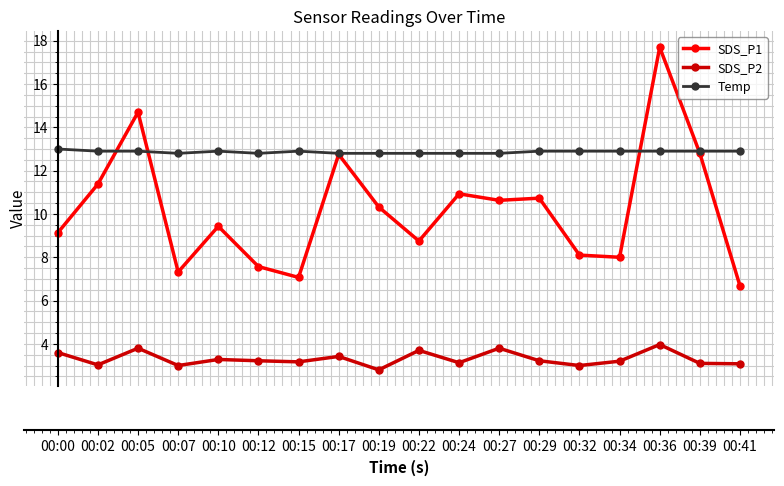

What is the value of the SDS_P1 point at the 5th from the left?

9.4